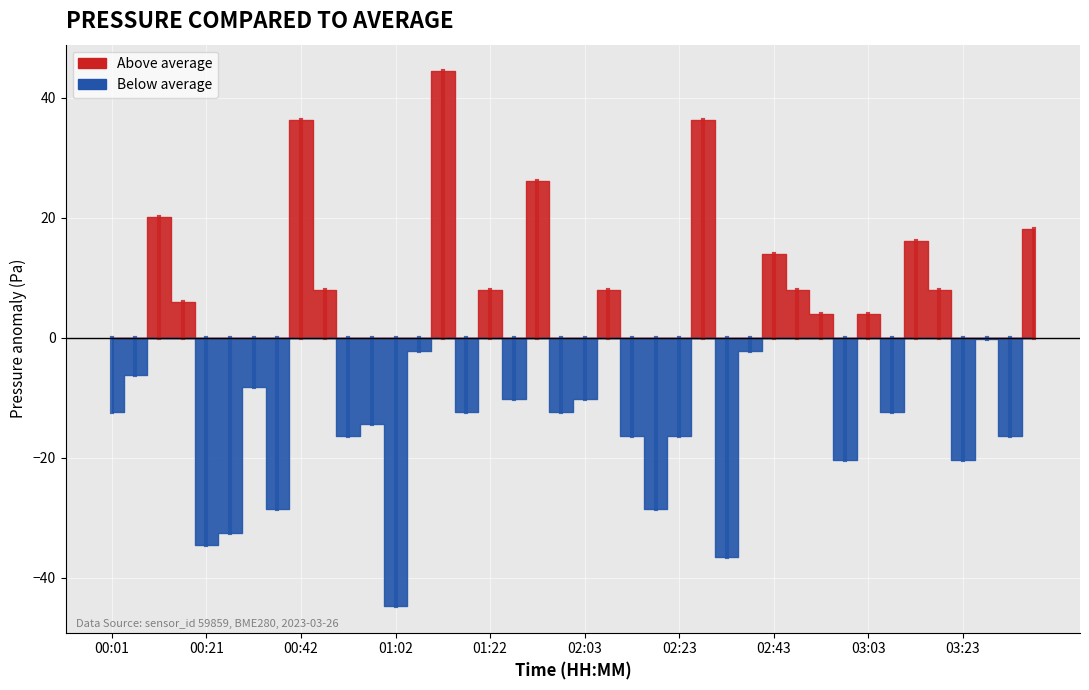

What position from the left is 00:57?

12